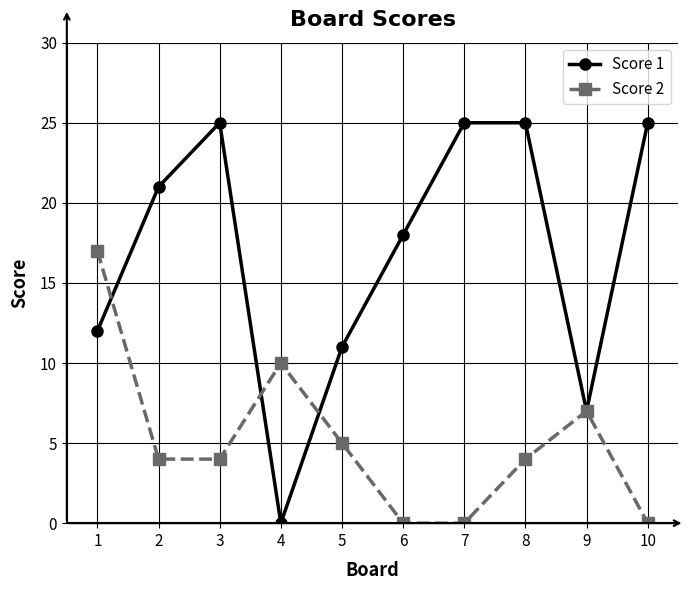

Is the value of Score 2 at 9 greater than the value of Score 1 at 4?

Yes